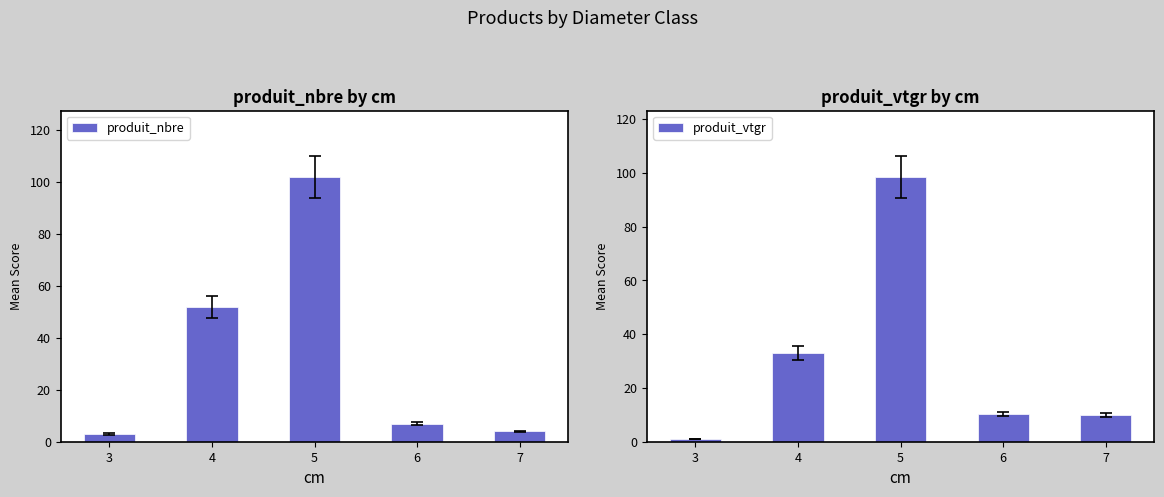

List the labels in order of produit_nbre value, smallest first.

3, 7, 6, 4, 5